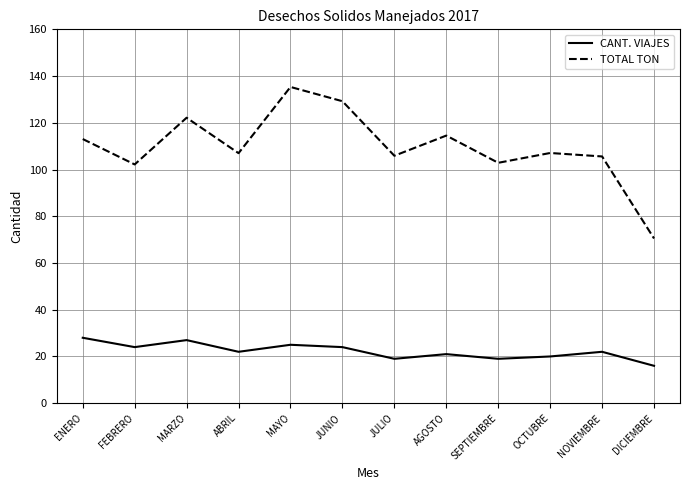

The TOTAL TON series shows 160.4 at JULIO. True or false?

False